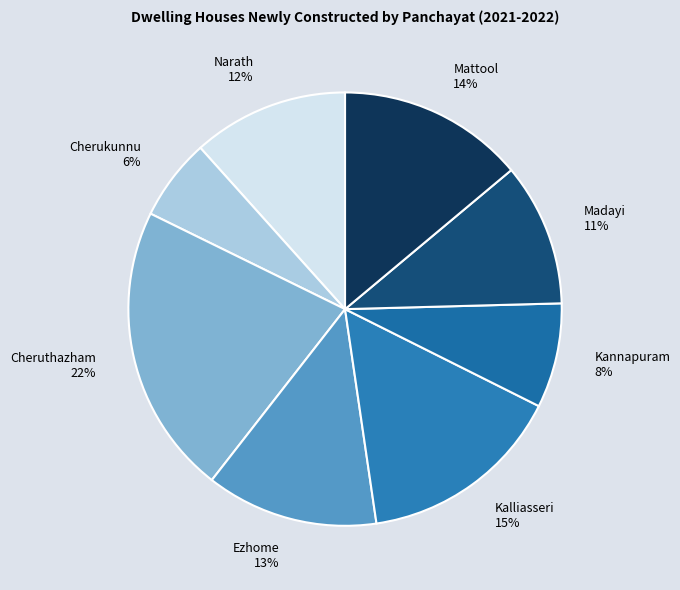

Is Ezhome the majority of the pie?

No